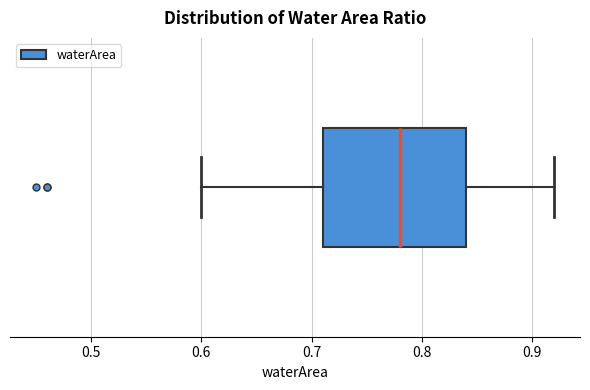

Read this box plot against the x-axis: the position of the median line, the range covered by the box, and the ends of both whiskers. The values are not printed on the chart, so give them approximately, as read against the axis.

median 0.78, box 0.71 to 0.84, whiskers 0.60 to 0.92